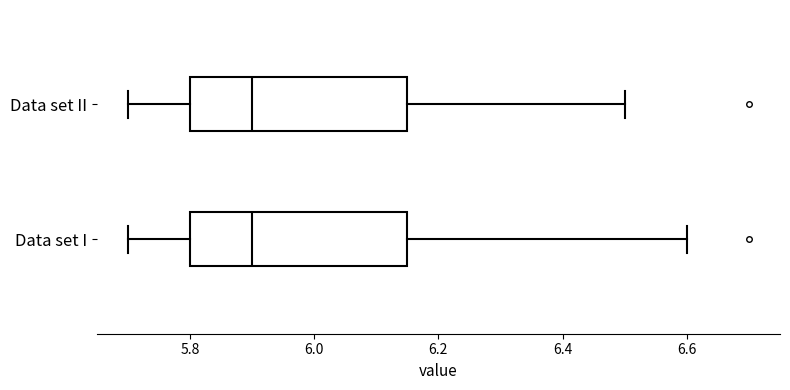

Reading bottom to top, transcribe this box plot: for each box, give where its median line is, the range the box spans, and where its two whiskers end, as read against the x-axis. The values are not printed on the chart, so give them approximately, as read against the axis.

Data set I: median 5.90, box 5.80 to 6.16, whiskers 5.70 to 6.60
Data set II: median 5.90, box 5.80 to 6.16, whiskers 5.70 to 6.50